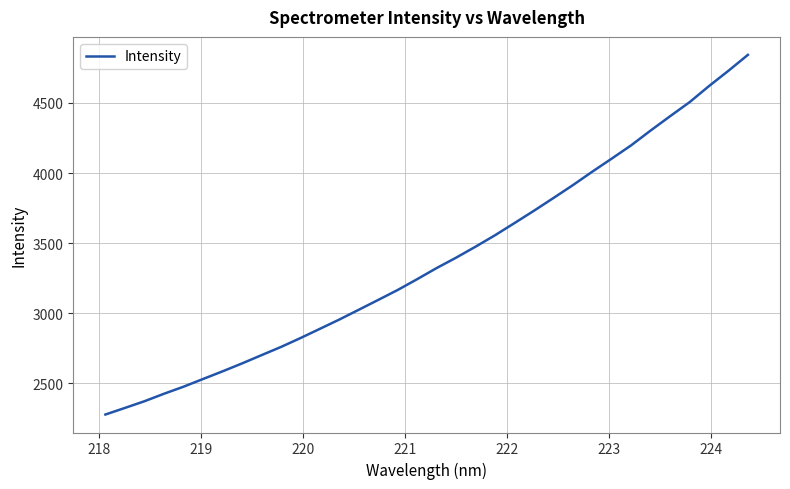

Is this an area chart (filled region under the line)?

No